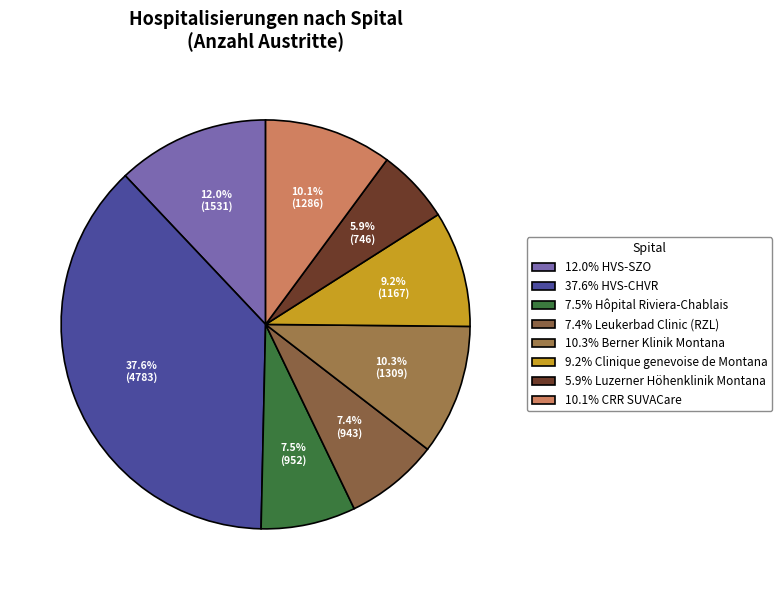

How many slices are in this pie chart?

8